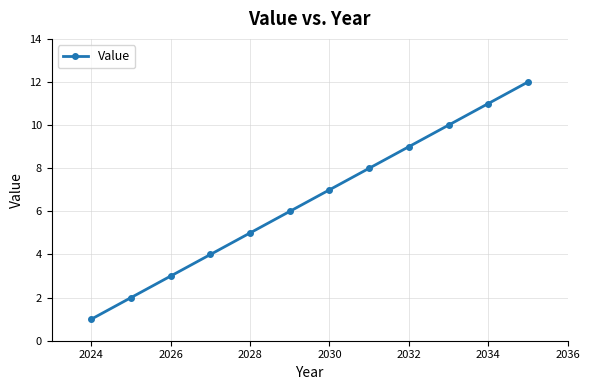

Reading left to right, what are all the values shown in this chart?

1	2	3	4	5	6	7	8	9	10	11	12